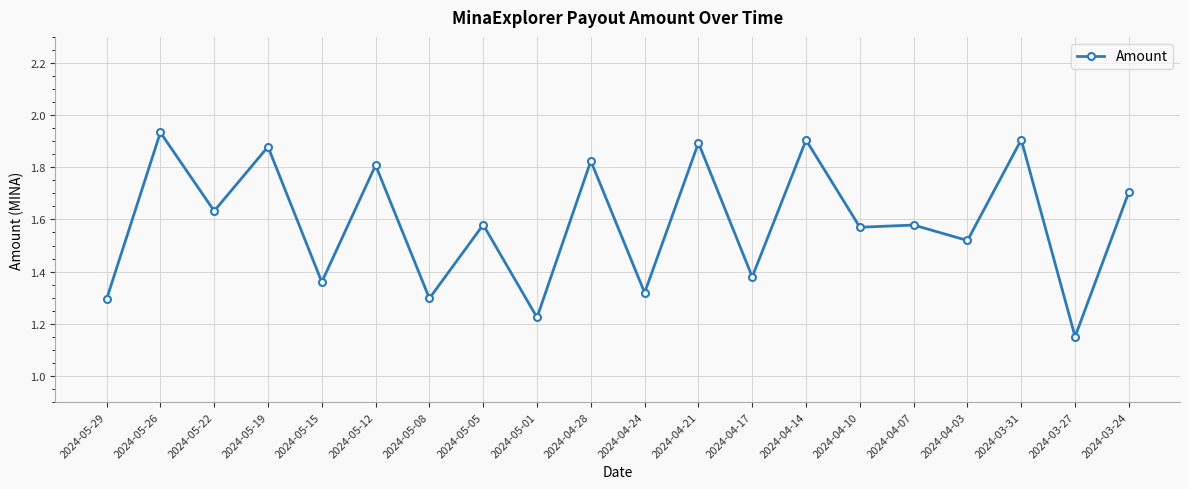

Where is the first local maximum?

2024-05-26